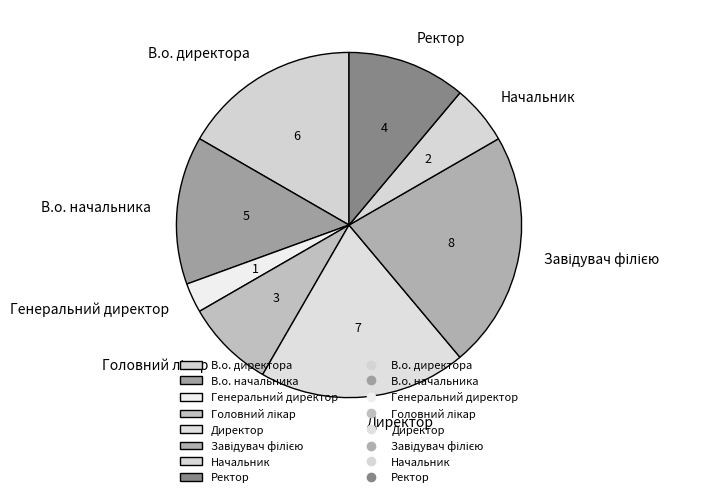

Between Директор and В.о. начальника, which is larger?

Директор